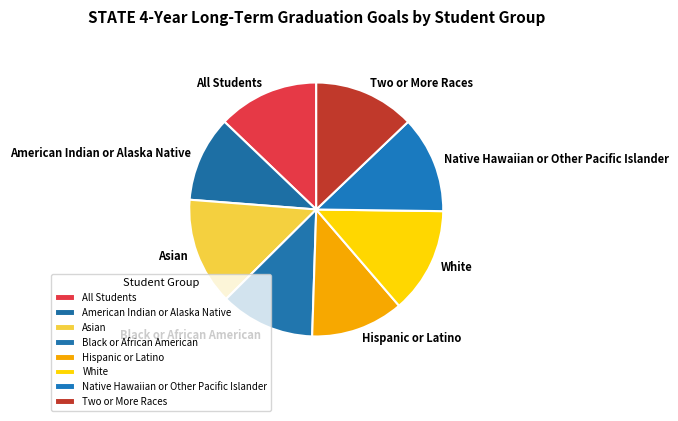

Between American Indian or Alaska Native and Native Hawaiian or Other Pacific Islander, which is larger?

Native Hawaiian or Other Pacific Islander